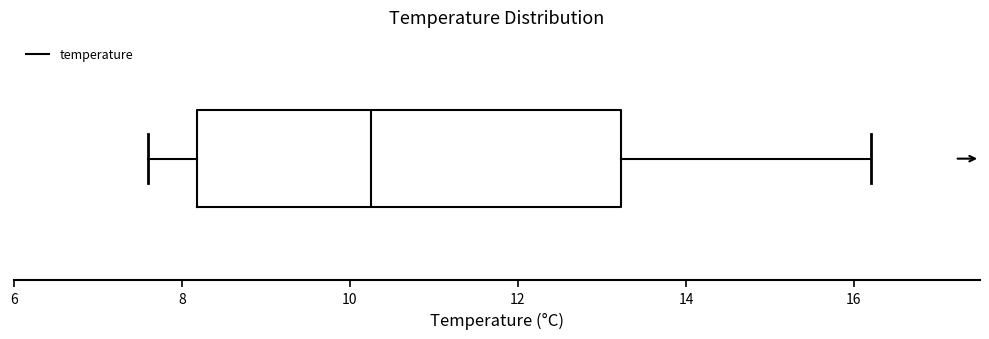

Transcribe this box plot: give where the median line is, the range the box spans, and where the two whiskers end, as read against the x-axis. The values are not printed on the chart, so give them approximately, as read against the axis.

median 10.2, box 8.2 to 13.2, whiskers 7.6 to 16.2